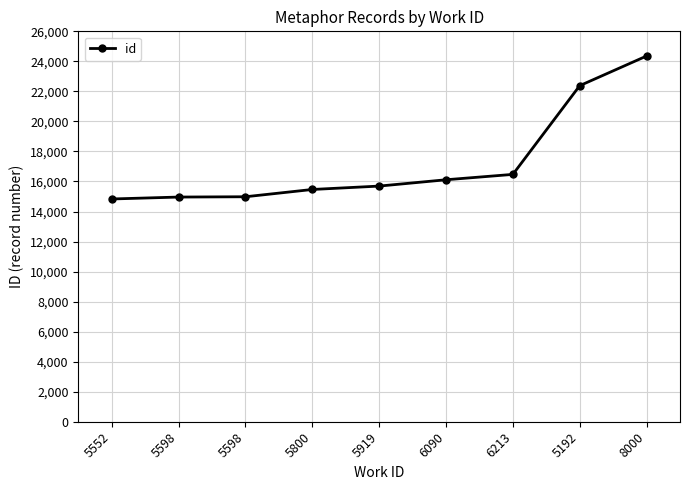

Which label corresponds to the largest value in the chart?

8000